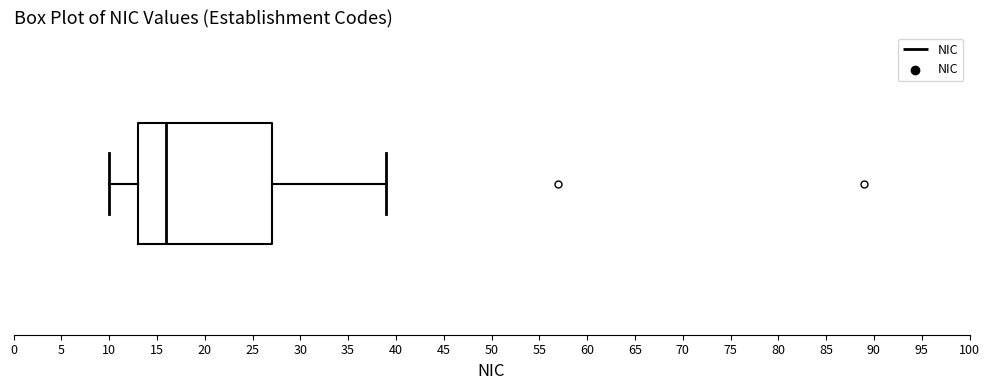

Read this box plot against the x-axis: the position of the median line, the range covered by the box, and the ends of both whiskers. The values are not printed on the chart, so give them approximately, as read against the axis.

median 16, box 13 to 27, whiskers 10 to 39